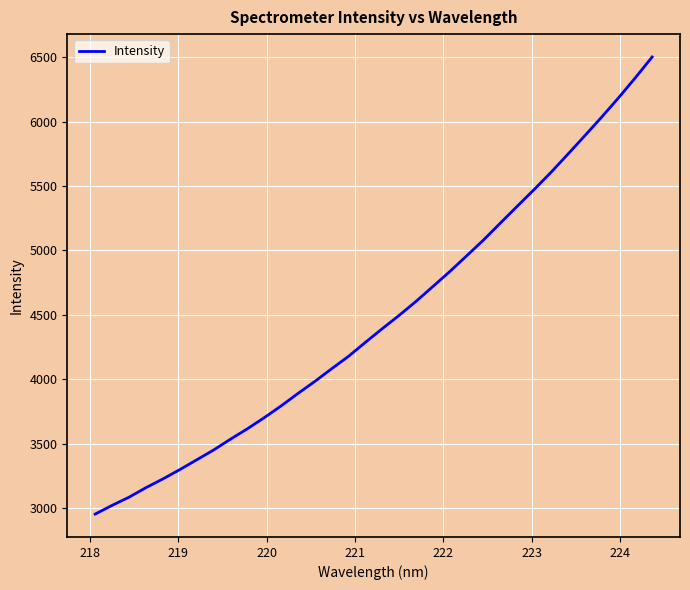

What is the difference between the maximum and minimum values?

3548.3